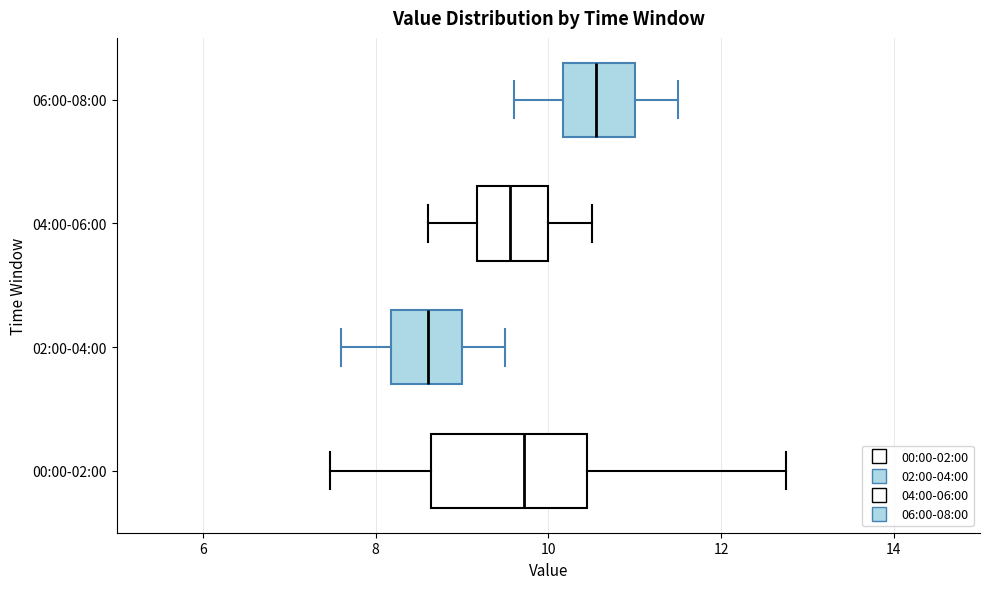

Which box has the furthest to the left median line?

02:00-04:00